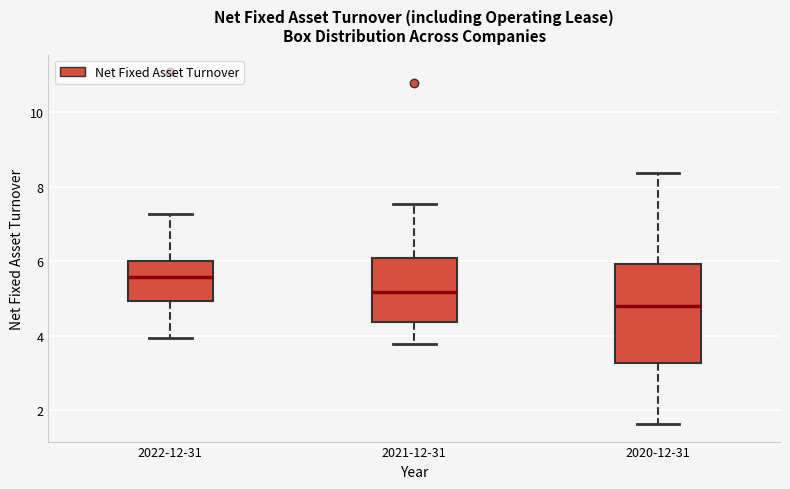

Where is the lower edge of the box for 2020-12-31 on the y-axis? The values are not printed on the chart, so give them approximately, as read against the axis.

3.2